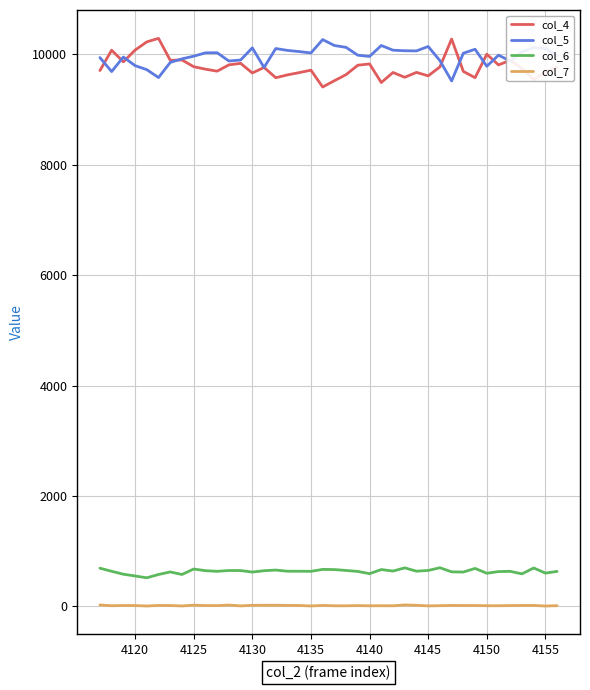

What is the greatest value displayed?

10290